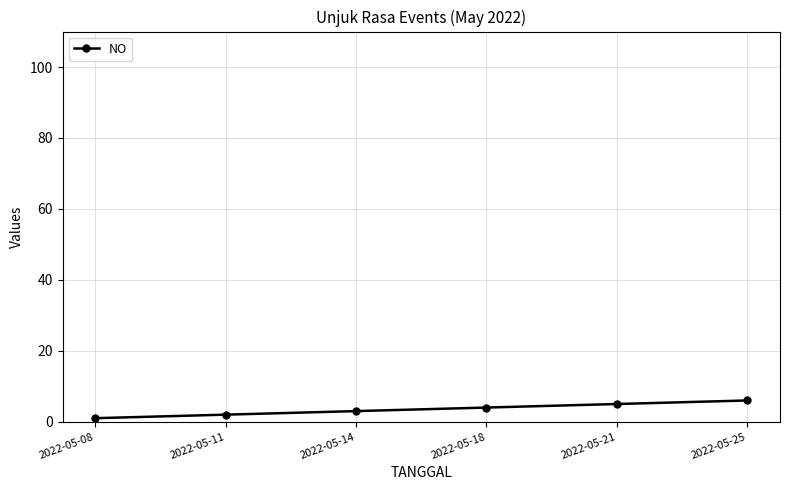

Rank the categories by value from highest to lowest.

2022-05-25, 2022-05-21, 2022-05-18, 2022-05-14, 2022-05-11, 2022-05-08